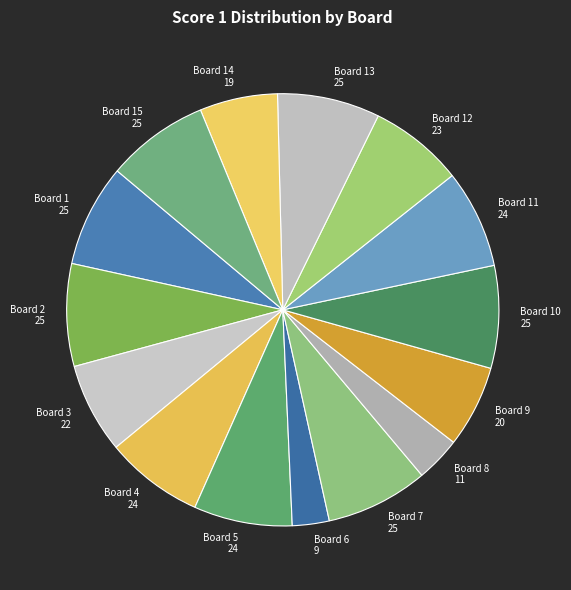

Which has a higher value, Board 14 or Board 1?

Board 1